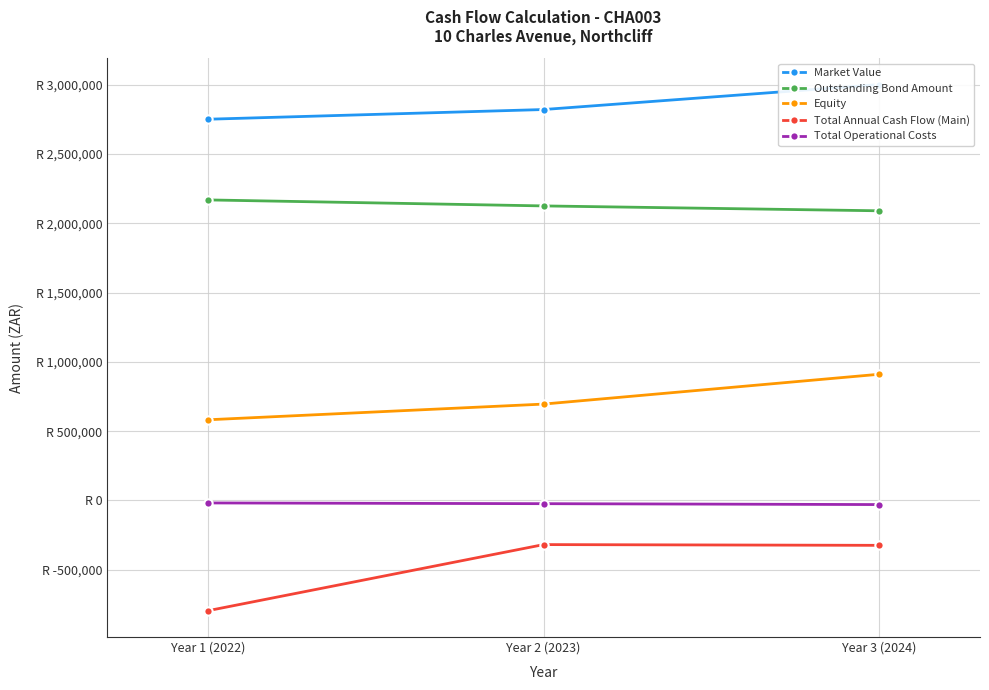

What is the label of the 2nd point from the right?

Year 2 (2023)